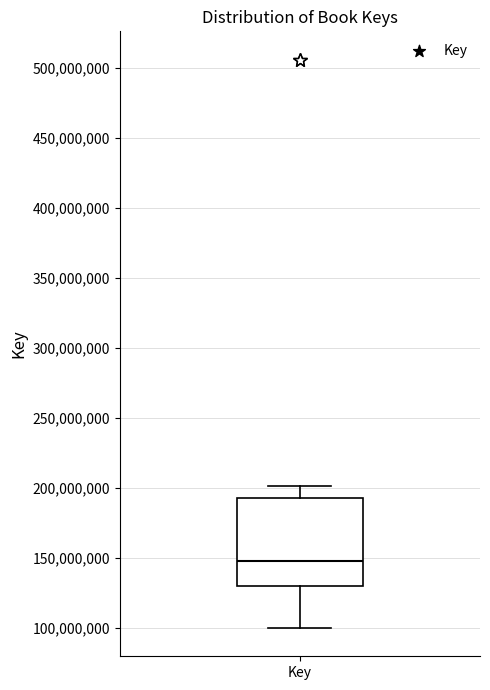

Where is the upper edge of the box for Key on the y-axis? The values are not printed on the chart, so give them approximately, as read against the axis.

195000000